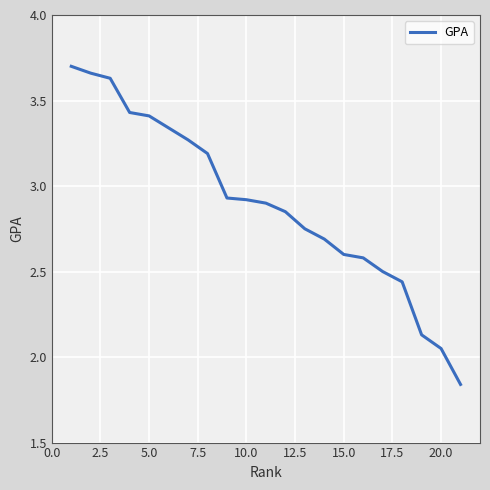

What is the difference between the maximum and minimum values?

1.9